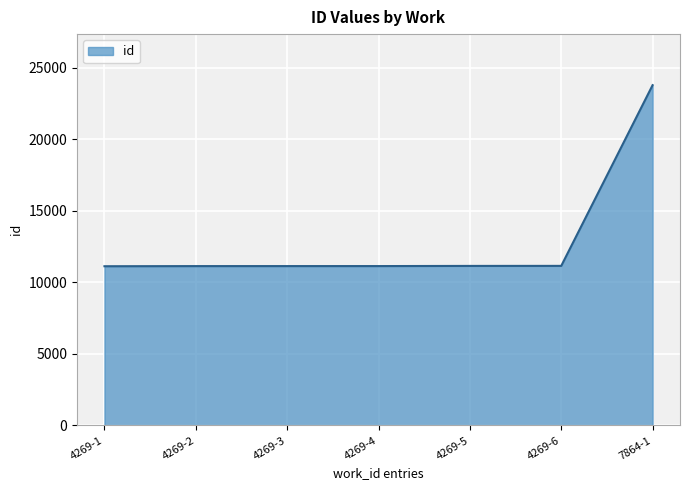

Is it true that the value at 4269-6 is 16896?

False